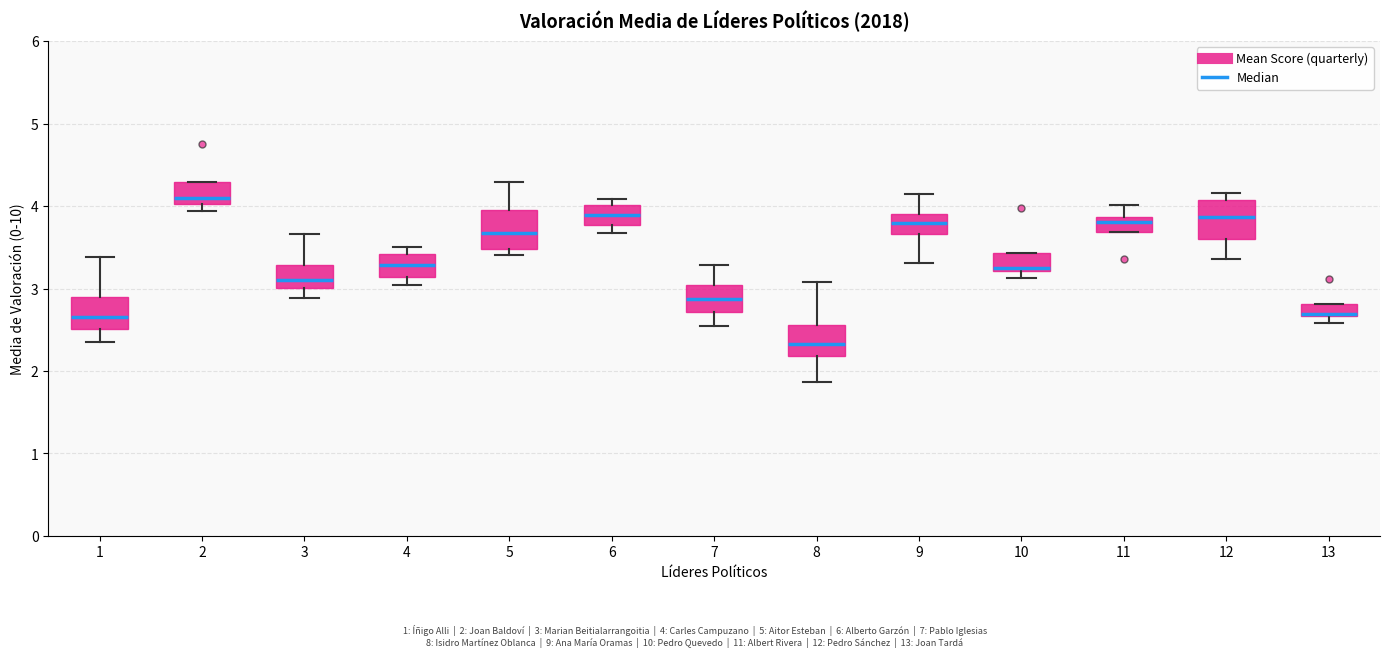

Which box's median line is the lowest?

8